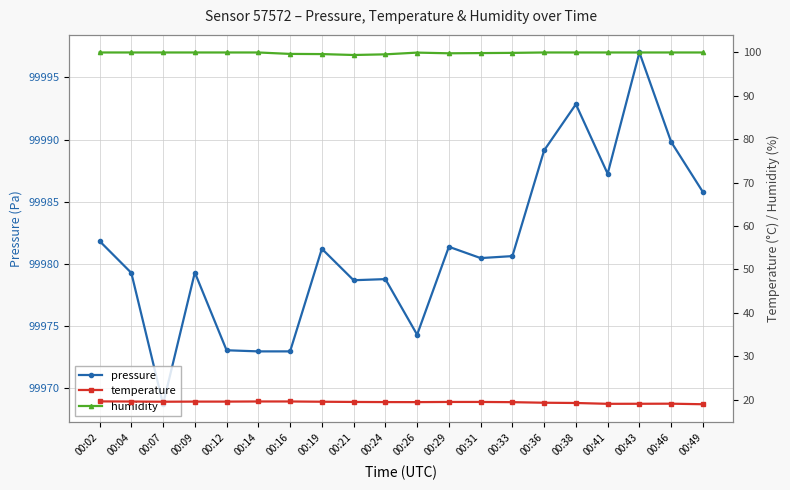

True or false: temperature and pressure cross at least once.

False